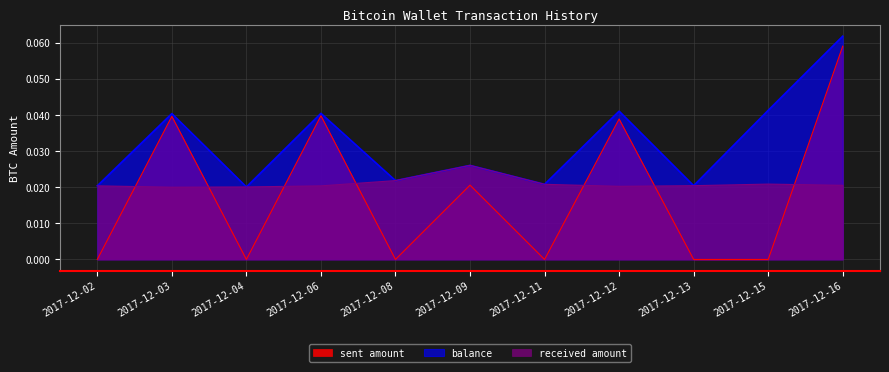

Rank the categories by sent amount value from lowest to highest.

2017-12-02, 2017-12-04, 2017-12-08, 2017-12-11, 2017-12-13, 2017-12-15, 2017-12-09, 2017-12-12, 2017-12-03, 2017-12-06, 2017-12-16